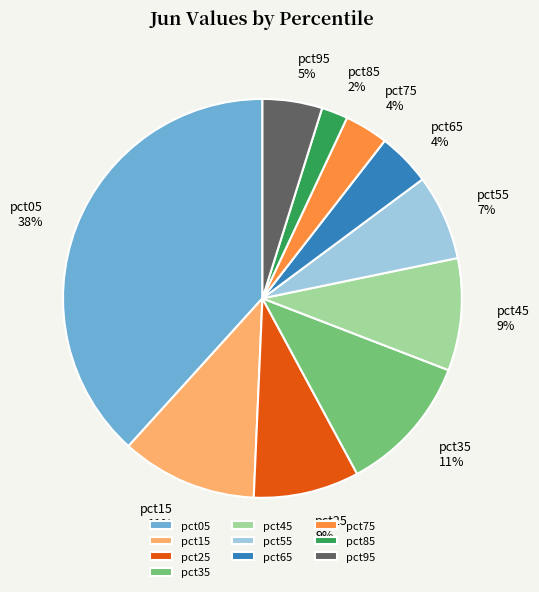

What percentage is the pct35 slice, to the nearest percent?

11%